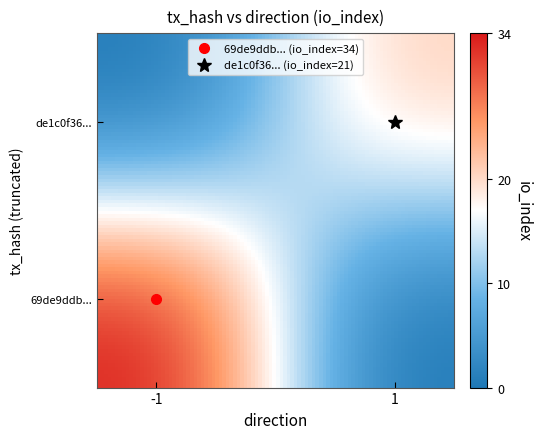

Reading left to right, what are all the values shown in this chart?

69de9ddbbb6e509517da283fe268cc553f46c56: -1	34
de1c0f36acdf9d29a56d79f0e7989d280113e48: 1	21